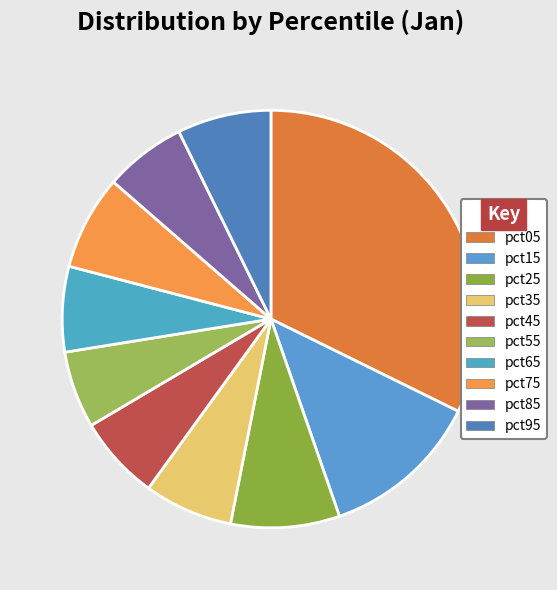

What is the largest slice in the pie chart?

pct05